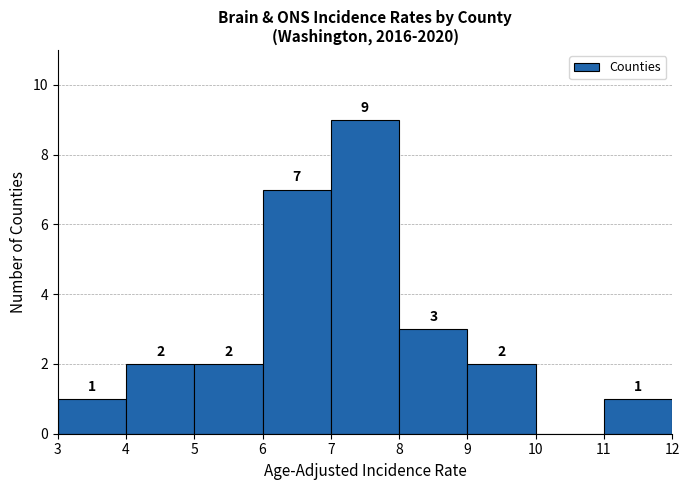

Which range on the x-axis has the tallest bar?

7 to 8